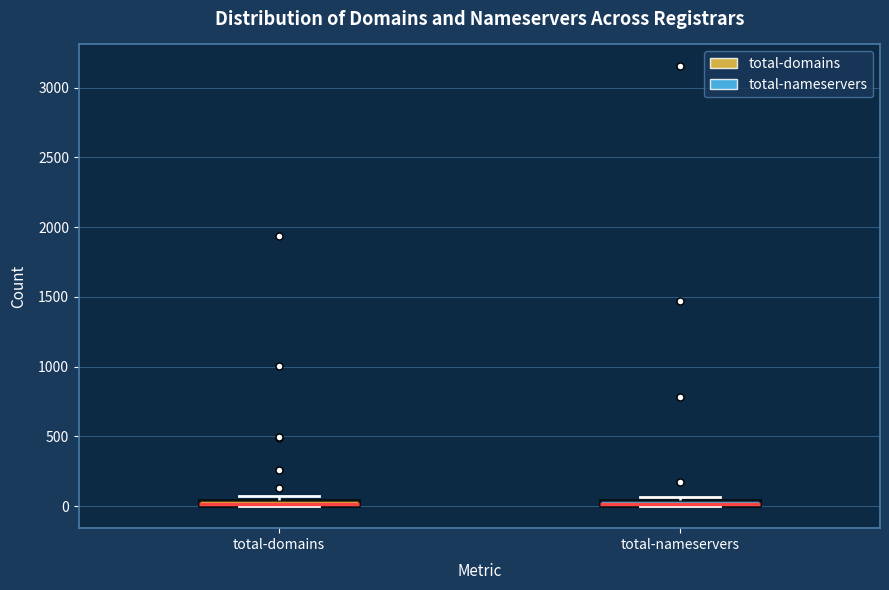

Where is the upper edge of the box for total-domains on the y-axis? The values are not printed on the chart, so give them approximately, as read against the axis.

50